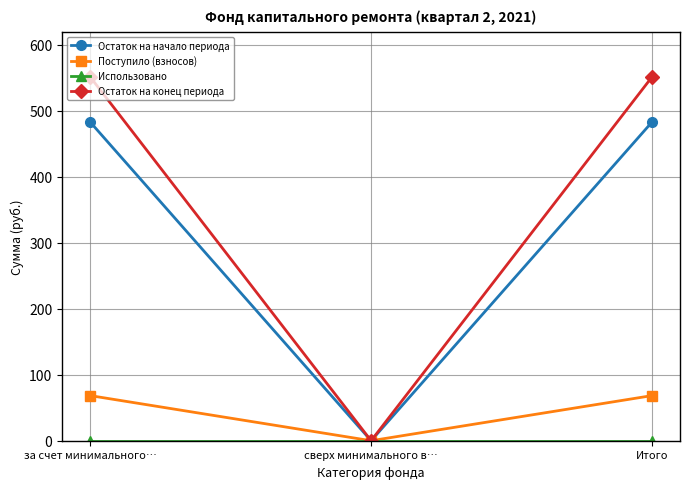

What is the maximum value for Поступило (взносов)?

68.4